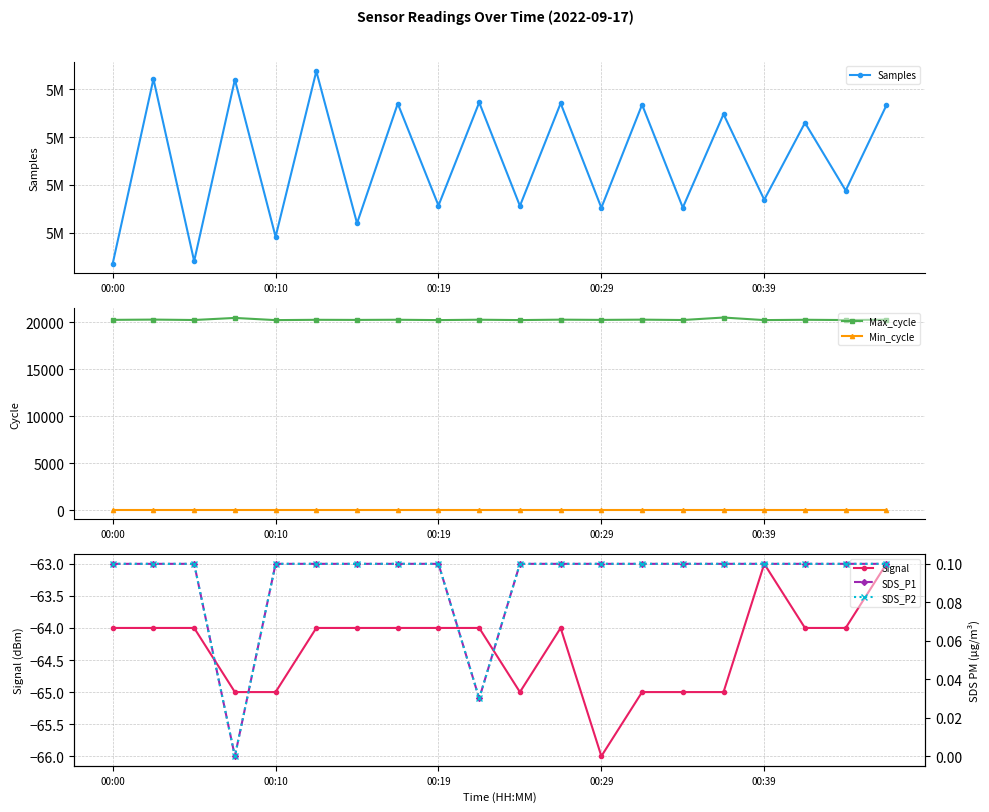

At 7, list the series in order from largest to smallest.

Samples, Max_cycle, Min_cycle, SDS_P1, SDS_P2, Signal